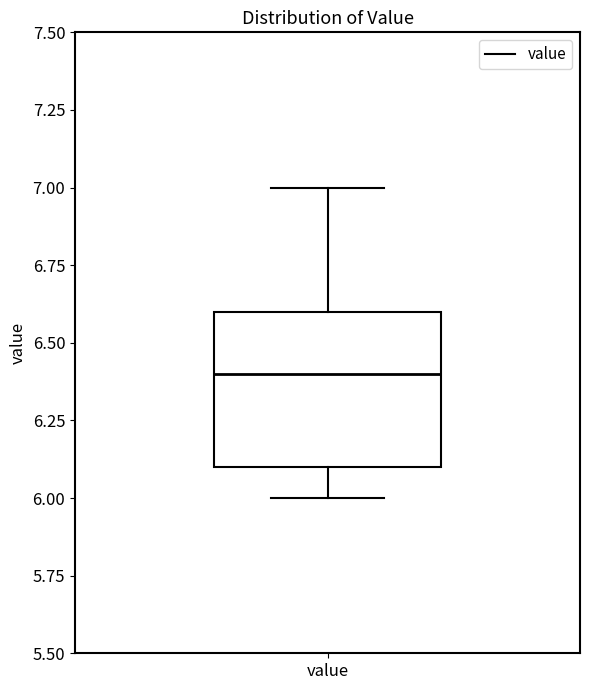

Transcribe this box plot: give where the median line is, the range the box spans, and where the two whiskers end, as read against the y-axis. The values are not printed on the chart, so give them approximately, as read against the axis.

median 6.4, box 6.1 to 6.6, whiskers 6.0 to 7.0